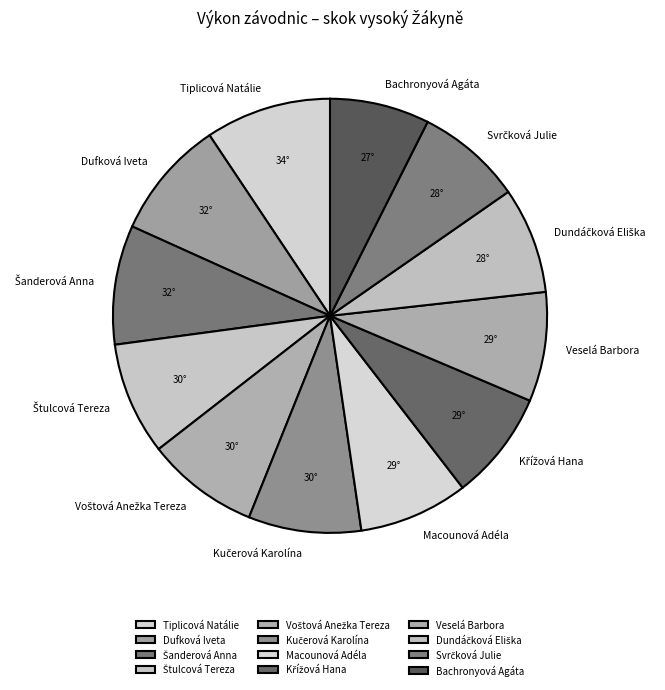

Between Macounová Adéla and Tiplicová Natálie, which is larger?

Tiplicová Natálie